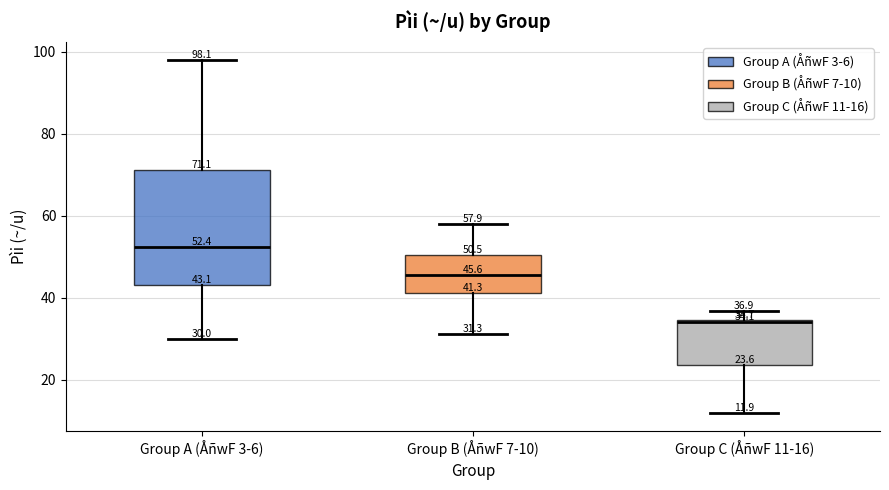

Comparing the boxes themselves (not the whiskers), which one is the tallest?

Group A (ÅñwF 3-6)